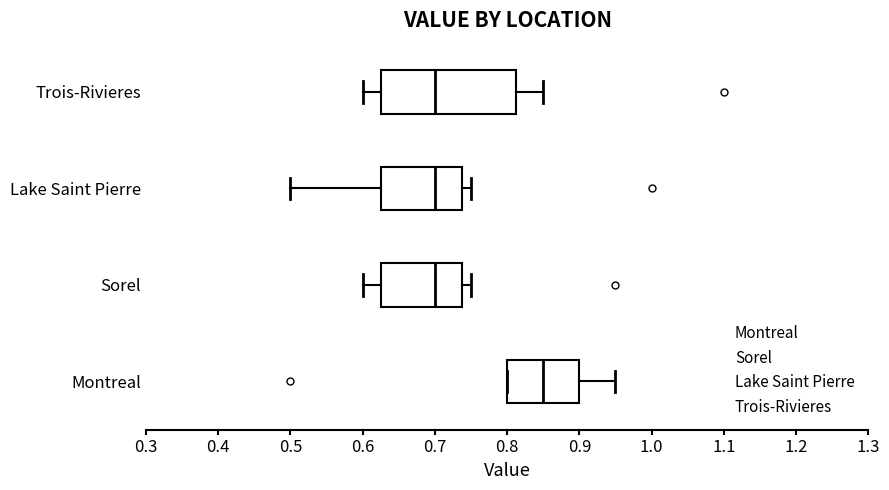

Which box is the widest, from its left edge to its right edge?

Trois-Rivieres